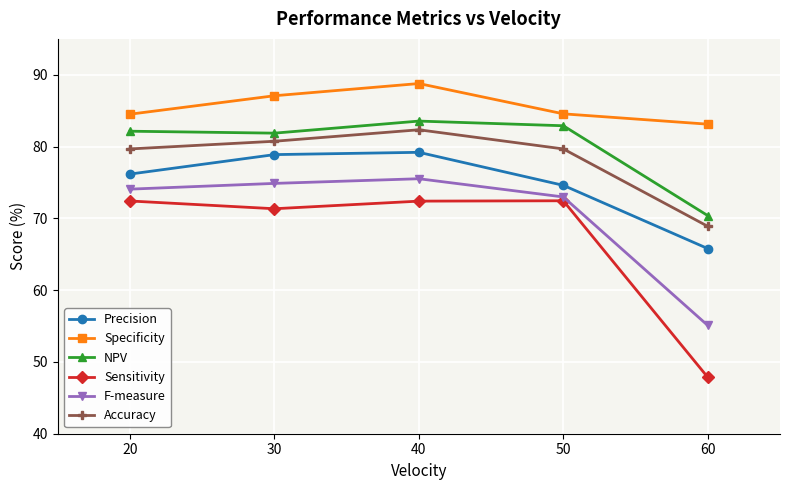

What is the value of the NPV point at the 4th from the left?

82.9